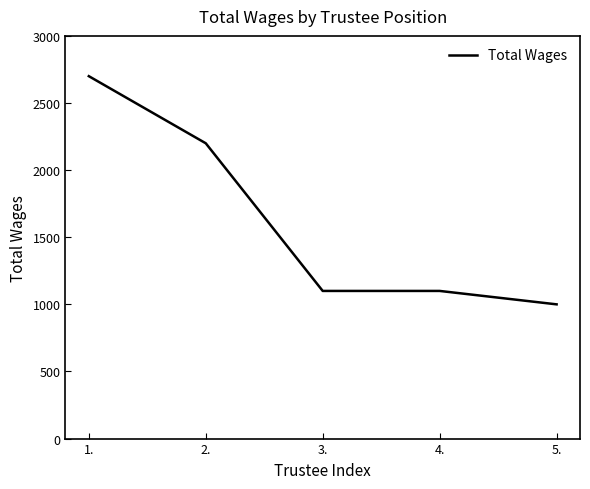

At which label does the data first exceed 1100?

1.